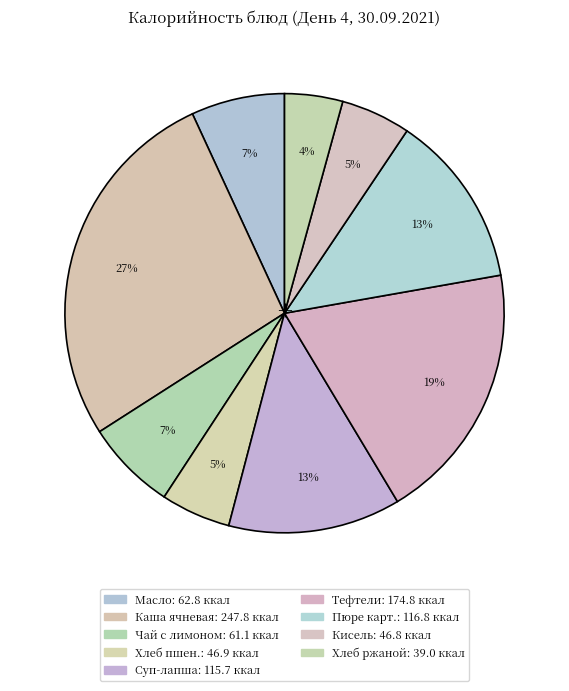

How many segments does this pie chart have?

9